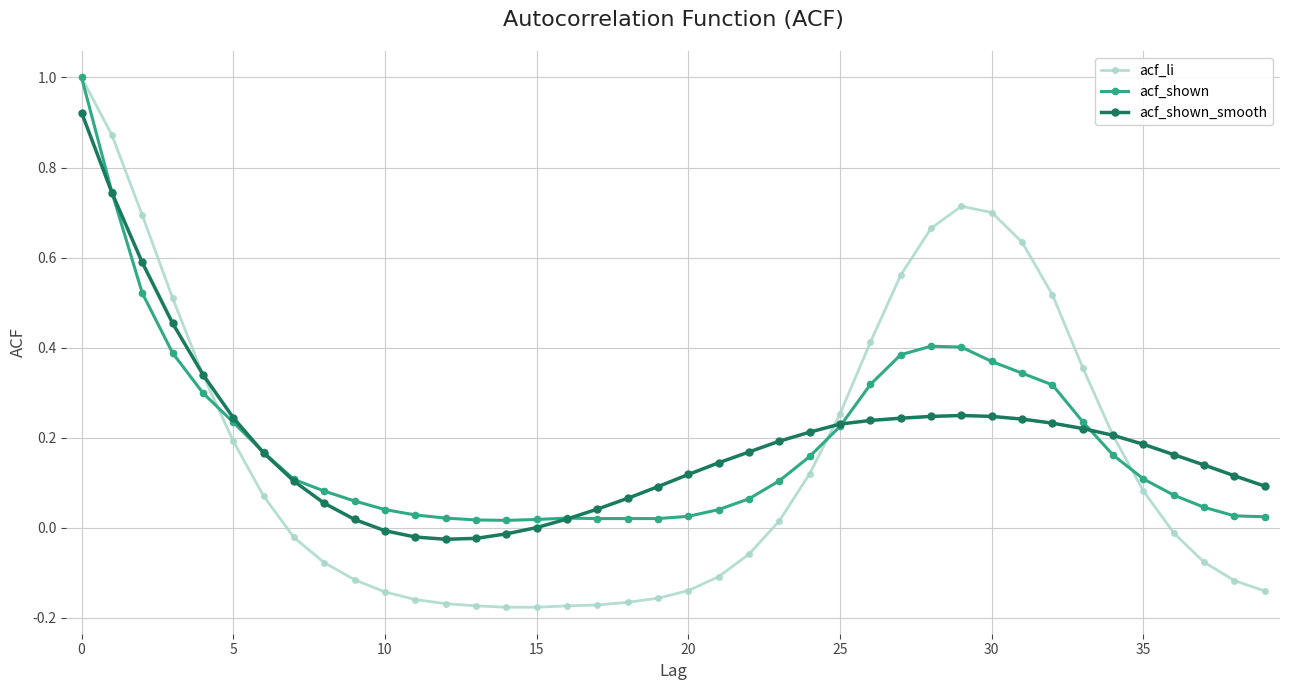

True or false: acf_shown has more than 1 interior local peaks.

True